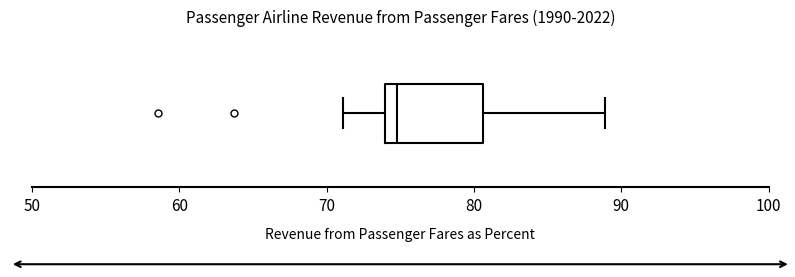

Read this box plot against the x-axis: the position of the median line, the range covered by the box, and the ends of both whiskers. The values are not printed on the chart, so give them approximately, as read against the axis.

median 75, box 74 to 81, whiskers 71 to 89